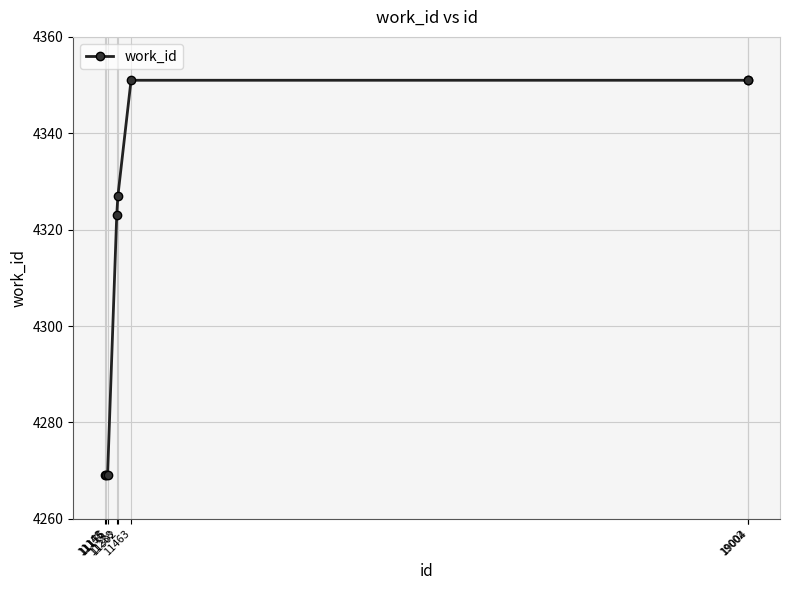

What is the smallest value displayed?

4269